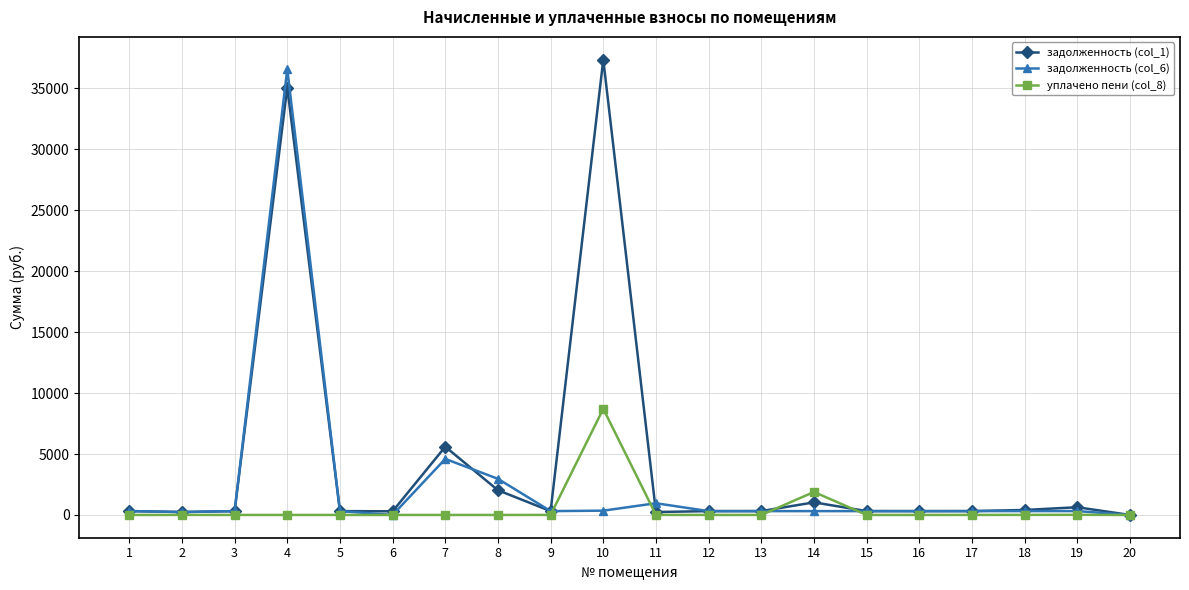

Is it true that задолженность (col_1) equals 409.8 at 18?

True